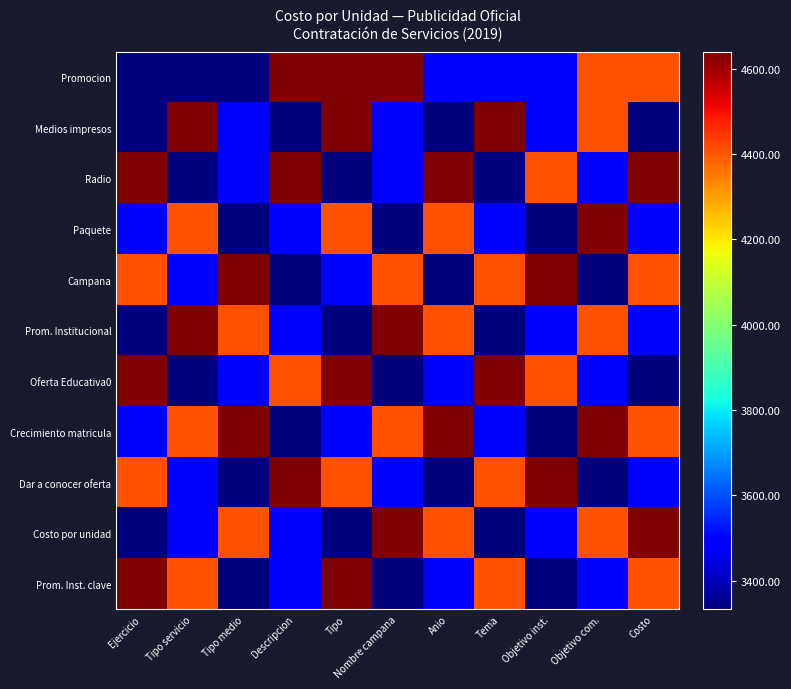

Reading left to right, transcribe all the data shown in this chart.

Promocion: Ejercicio=3333.3	Tipo servicio=3333.3	Tipo medio=3333.3	Descripcion=4640.0	Tipo=4640.0	Nombre campana=4640.0	Anio=3480.0	Tema=3480.0	Objetivo inst.=3480.0	Objetivo com.=4408.0	Costo=4408.0
Medios impresos: Ejercicio=3333.3	Tipo servicio=4640.0	Tipo medio=3480.0	Descripcion=3333.3	Tipo=4640.0	Nombre campana=3480.0	Anio=3333.3	Tema=4640.0	Objetivo inst.=3480.0	Objetivo com.=4408.0	Costo=3333.3
Radio: Ejercicio=4640.0	Tipo servicio=3333.3	Tipo medio=3480.0	Descripcion=4640.0	Tipo=3333.3	Nombre campana=3480.0	Anio=4640.0	Tema=3333.3	Objetivo inst.=4408.0	Objetivo com.=3480.0	Costo=4640.0
Paquete: Ejercicio=3480.0	Tipo servicio=4408.0	Tipo medio=3333.3	Descripcion=3480.0	Tipo=4408.0	Nombre campana=3333.3	Anio=4408.0	Tema=3480.0	Objetivo inst.=3333.3	Objetivo com.=4640.0	Costo=3480.0
Campana: Ejercicio=4408.0	Tipo servicio=3480.0	Tipo medio=4640.0	Descripcion=3333.3	Tipo=3480.0	Nombre campana=4408.0	Anio=3333.3	Tema=4408.0	Objetivo inst.=4640.0	Objetivo com.=3333.3	Costo=4408.0
Prom. Institucional: Ejercicio=3333.3	Tipo servicio=4640.0	Tipo medio=4408.0	Descripcion=3480.0	Tipo=3333.3	Nombre campana=4640.0	Anio=4408.0	Tema=3333.3	Objetivo inst.=3480.0	Objetivo com.=4408.0	Costo=3480.0
Oferta Educativa0: Ejercicio=4640.0	Tipo servicio=3333.3	Tipo medio=3480.0	Descripcion=4408.0	Tipo=4640.0	Nombre campana=3333.3	Anio=3480.0	Tema=4640.0	Objetivo inst.=4408.0	Objetivo com.=3480.0	Costo=3333.3
Crecimiento matricula: Ejercicio=3480.0	Tipo servicio=4408.0	Tipo medio=4640.0	Descripcion=3333.3	Tipo=3480.0	Nombre campana=4408.0	Anio=4640.0	Tema=3480.0	Objetivo inst.=3333.3	Objetivo com.=4640.0	Costo=4408.0
Dar a conocer oferta: Ejercicio=4408.0	Tipo servicio=3480.0	Tipo medio=3333.3	Descripcion=4640.0	Tipo=4408.0	Nombre campana=3480.0	Anio=3333.3	Tema=4408.0	Objetivo inst.=4640.0	Objetivo com.=3333.3	Costo=3480.0
Costo por unidad: Ejercicio=3333.3	Tipo servicio=3480.0	Tipo medio=4408.0	Descripcion=3480.0	Tipo=3333.3	Nombre campana=4640.0	Anio=4408.0	Tema=3333.3	Objetivo inst.=3480.0	Objetivo com.=4408.0	Costo=4640.0
Prom. Inst. clave: Ejercicio=4640.0	Tipo servicio=4408.0	Tipo medio=3333.3	Descripcion=3480.0	Tipo=4640.0	Nombre campana=3333.3	Anio=3480.0	Tema=4408.0	Objetivo inst.=3333.3	Objetivo com.=3480.0	Costo=4408.0